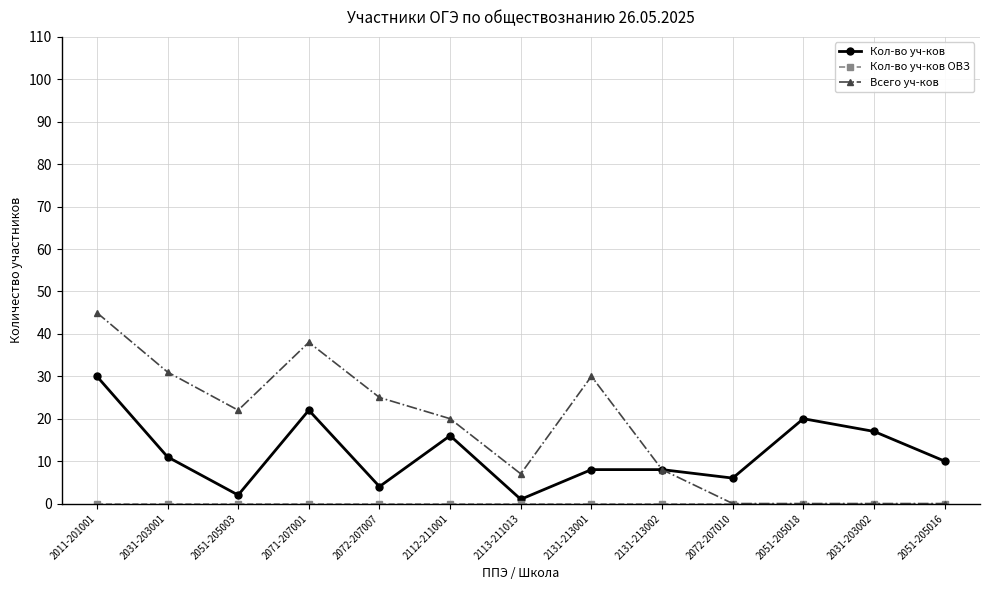

How many interior local valleys does the Кол-во уч-ков series have?

4